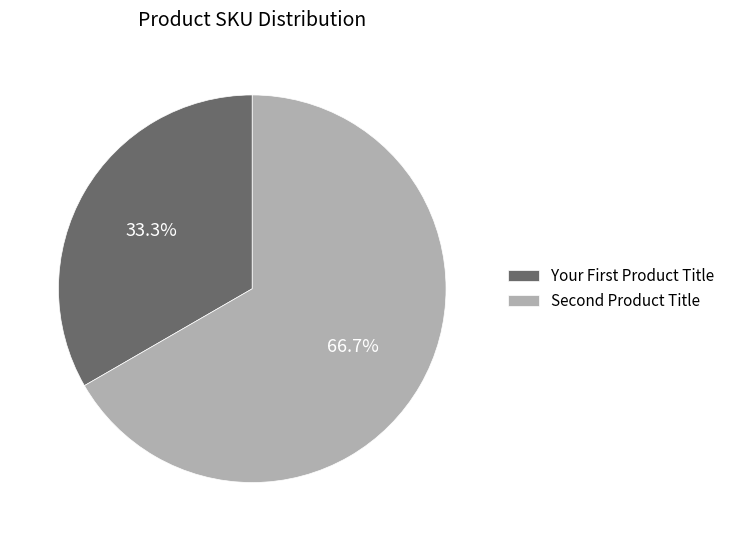

Rank the categories by value from lowest to highest.

Your First Product Title, Second Product Title